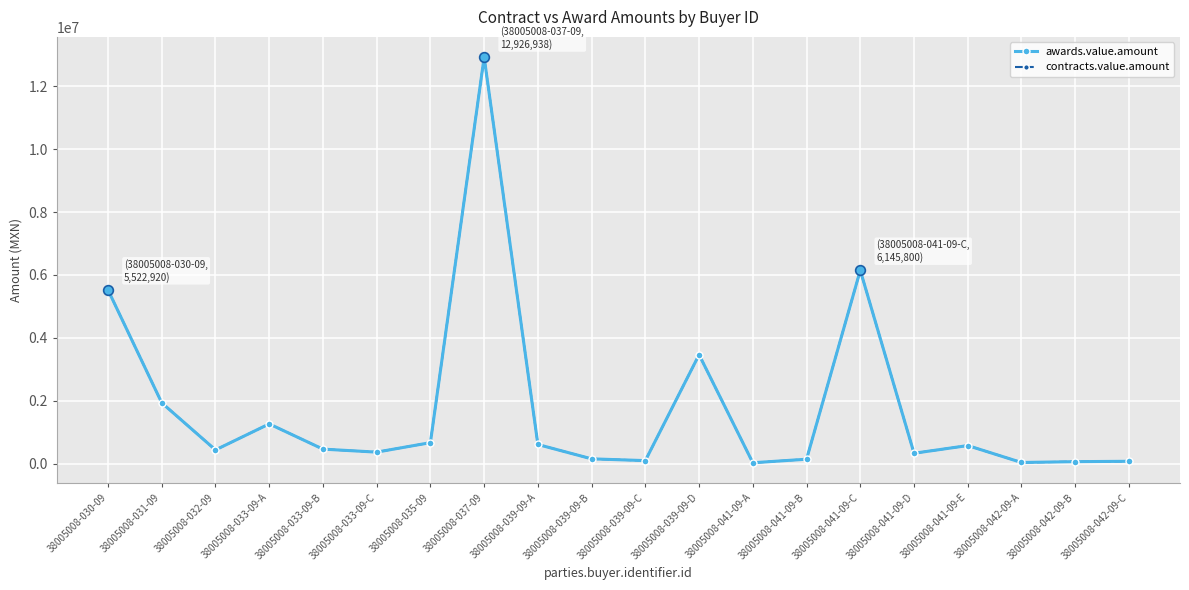

True or false: awards.value.amount has a value of 103018.6 at 38005008-042-09-C.

False